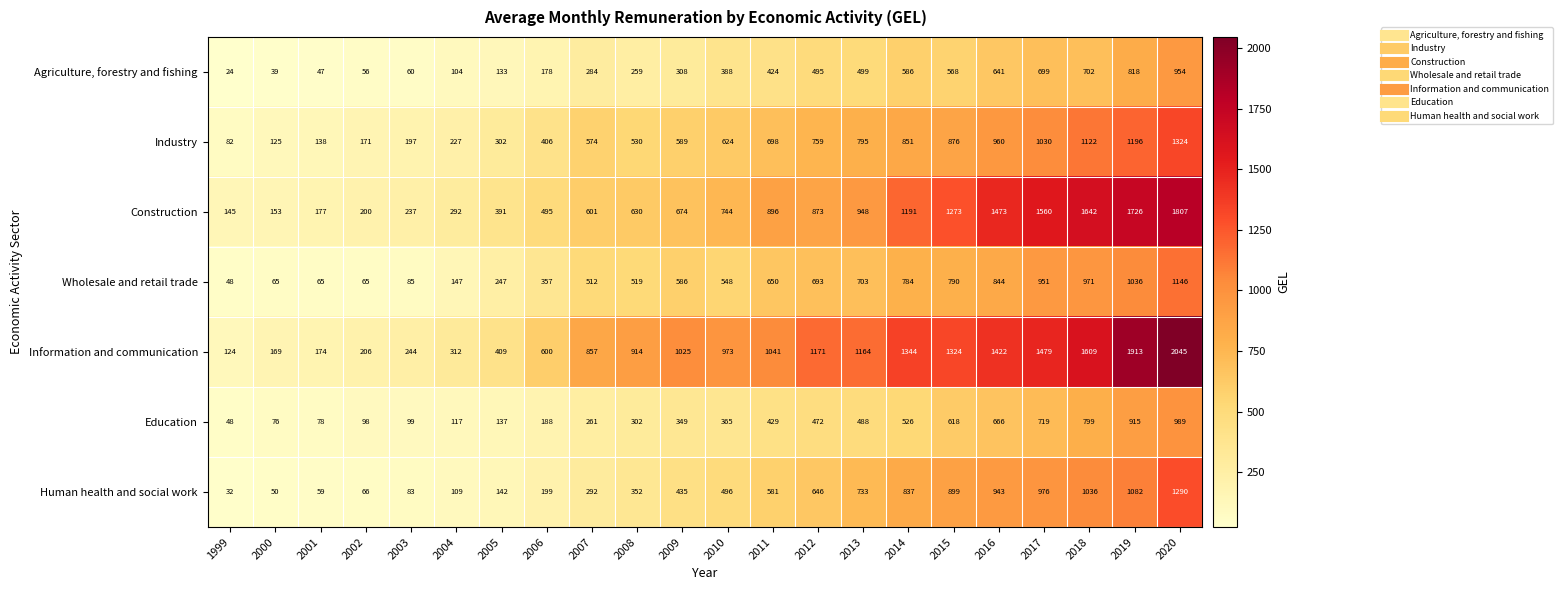

What is the minimum value shown in the chart?

24